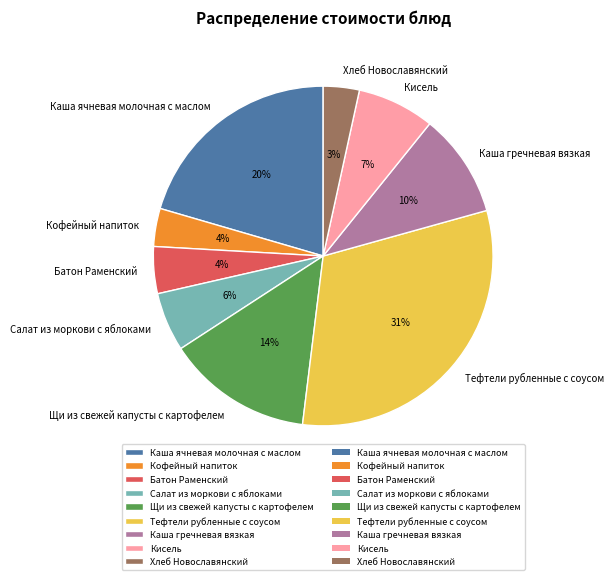

To the nearest percent, what portion does Тефтели рубленные с соусом represent?

31%